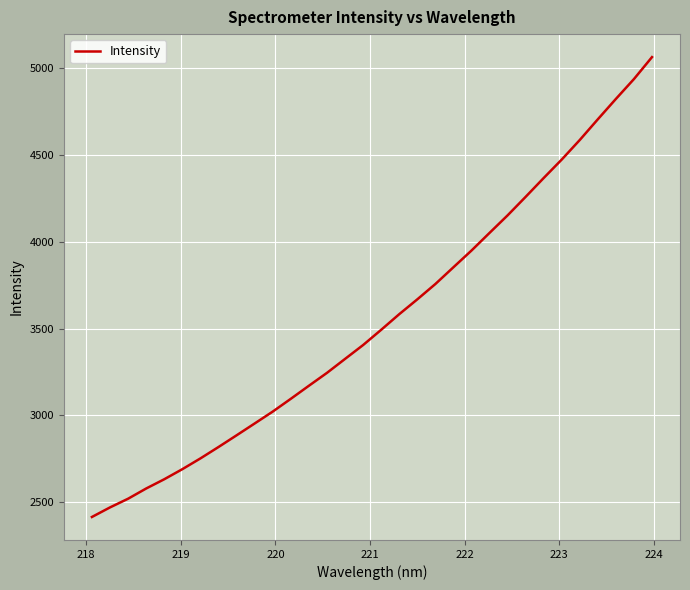

What is the minimum value shown in the chart?

2416.1